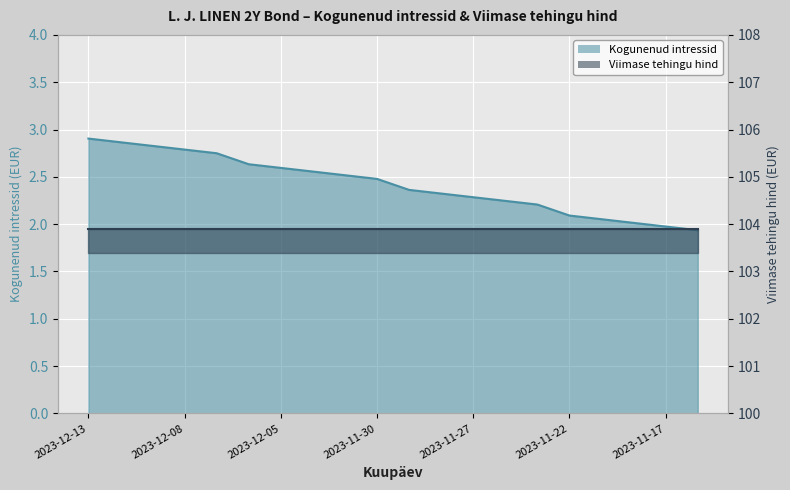

What is the label of the 4th point from the left?

2023-12-08